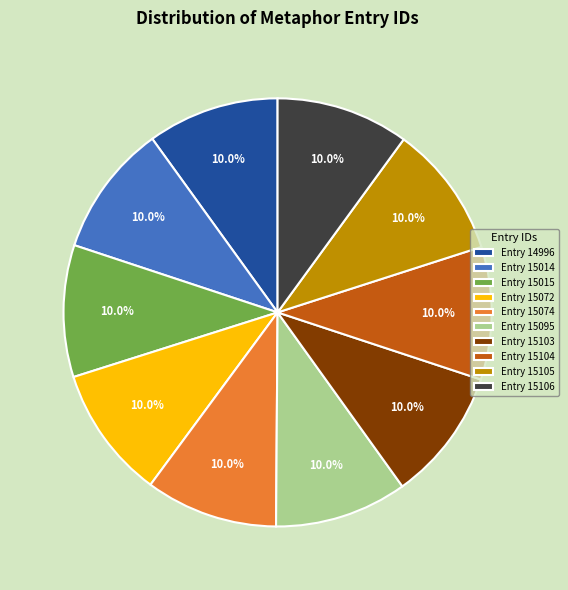

Does any single category account for the majority?

No